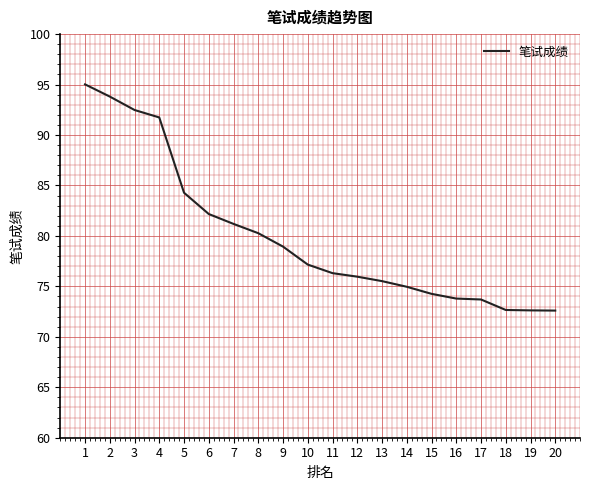

At which label is the value closest to 83?

6